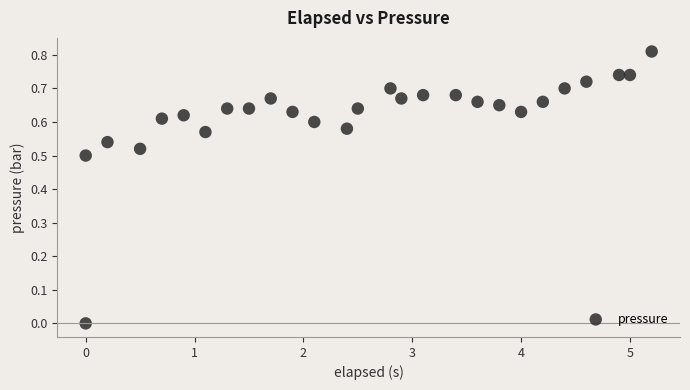

Count the number of points in this scatter plot.

27